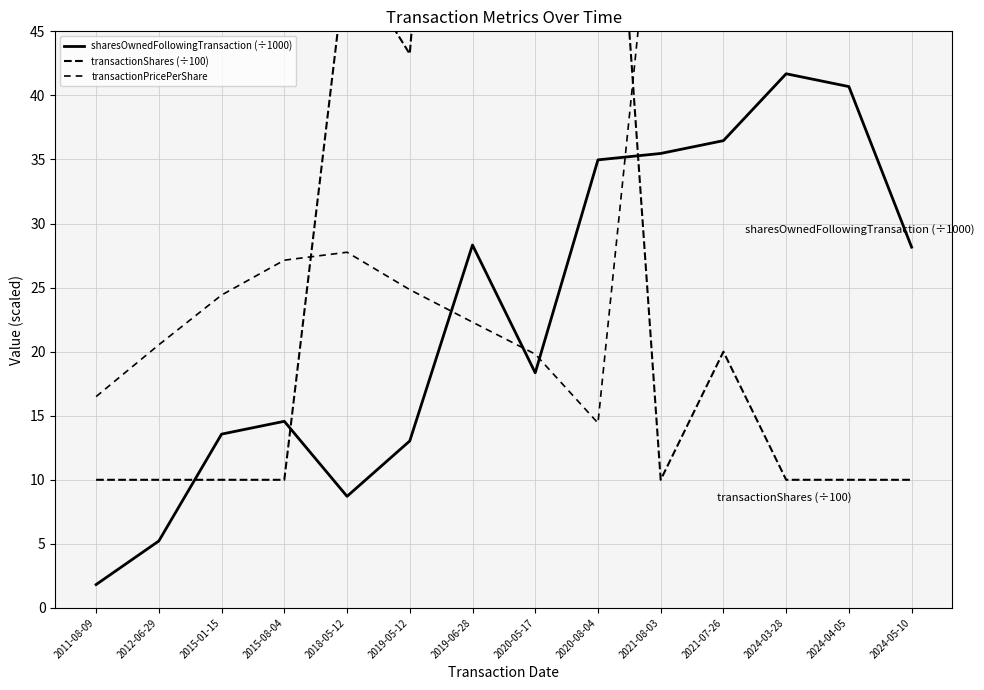

Reading left to right, what are all the values shown in this chart?

sharesOwnedFollowingTransaction (÷1000): 2011-08-09=1.8	2012-06-29=5.2	2015-01-15=13.6	2015-08-04=14.6	2018-05-12=8.7	2019-05-12=13.0	2019-06-28=28.3	2020-05-17=18.4	2020-08-04=35.0	2021-08-03=35.5	2021-07-26=36.5	2024-03-28=41.7	2024-04-05=40.7	2024-05-10=28.2
transactionShares (÷100): 2011-08-09=10.0	2012-06-29=10.0	2015-01-15=10.0	2015-08-04=10.0	2018-05-12=51.1	2019-05-12=43.2	2019-06-28=104.4	2020-05-17=53.2	2020-08-04=80.0	2021-08-03=10.0	2021-07-26=20.0	2024-03-28=10.0	2024-04-05=10.0	2024-05-10=10.0
transactionPricePerShare: 2011-08-09=16.5	2012-06-29=20.5	2015-01-15=24.4	2015-08-04=27.1	2018-05-12=27.8	2019-05-12=24.8	2019-06-28=22.3	2020-05-17=19.8	2020-08-04=14.4	2021-08-03=62.3	2021-07-26=62.5	2024-03-28=62.2	2024-04-05=61.3	2024-05-10=86.3